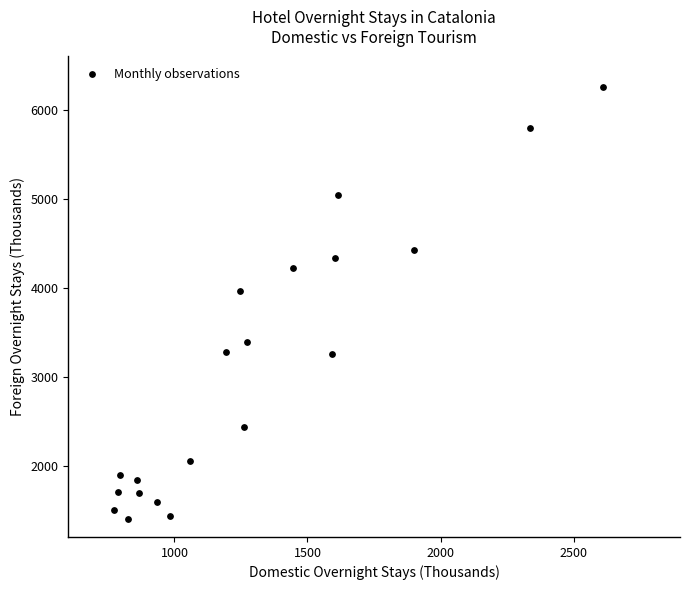

What Y value in the scatter plot is closest to 3829?

3963.0